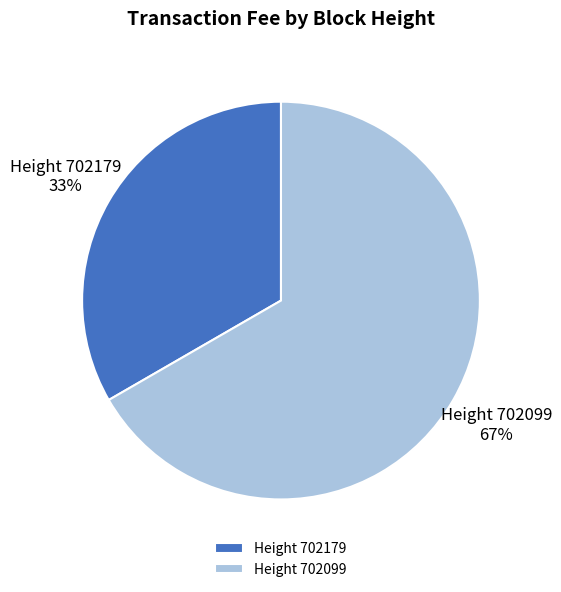

The Height 702179 slice represents 23% of the pie. True or false?

False